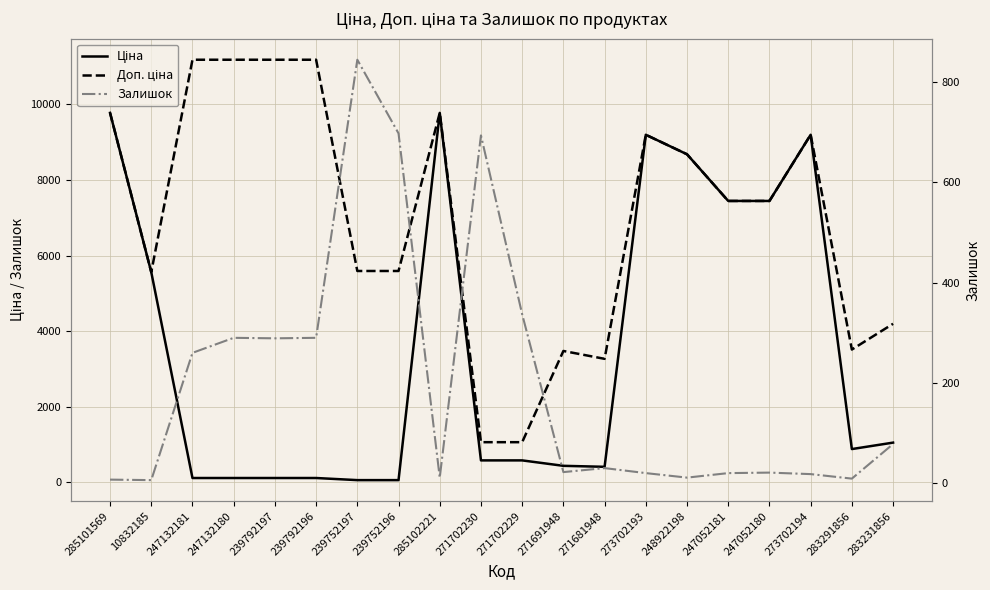

Between 239752196 and 247052180, which series saw the biggest shift?

Ціна